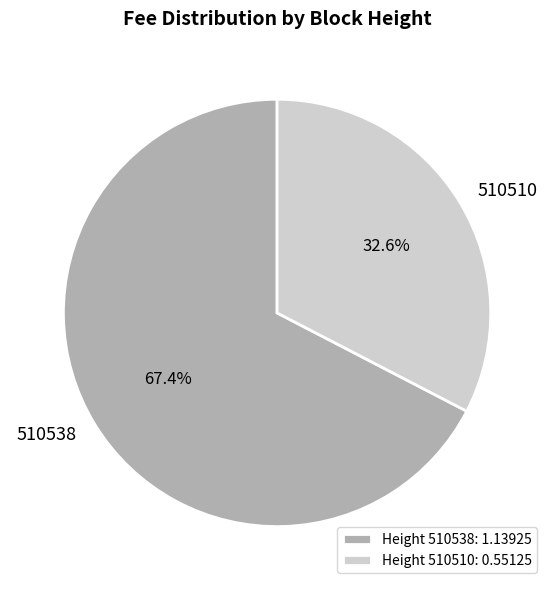

Is it true that 510510 is 39% of the pie?

False